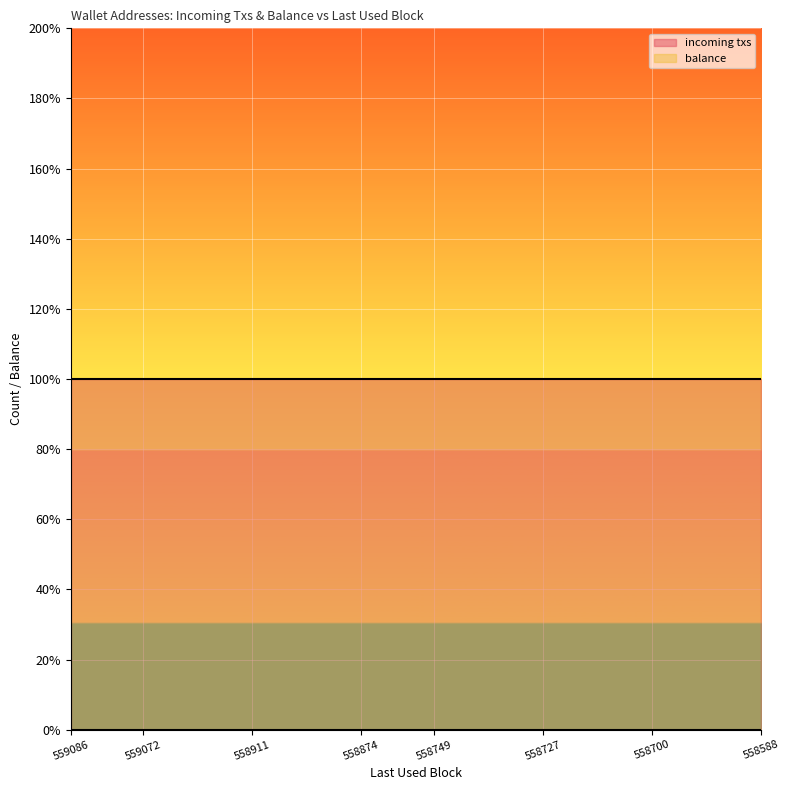

Where is balance nearest to the value 0?

559086